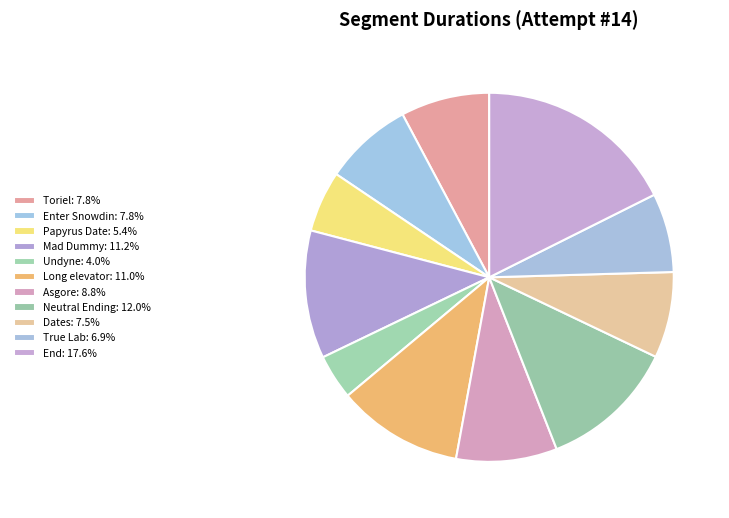

To the nearest percent, what is the difference between the largest and smallest slice percentages?

14%